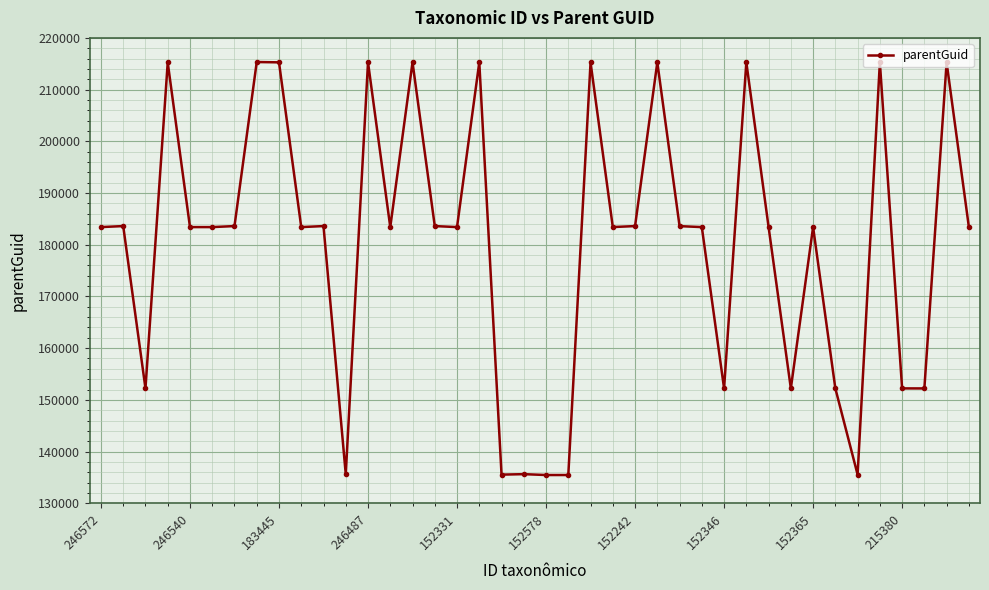

What is the average value?

180344